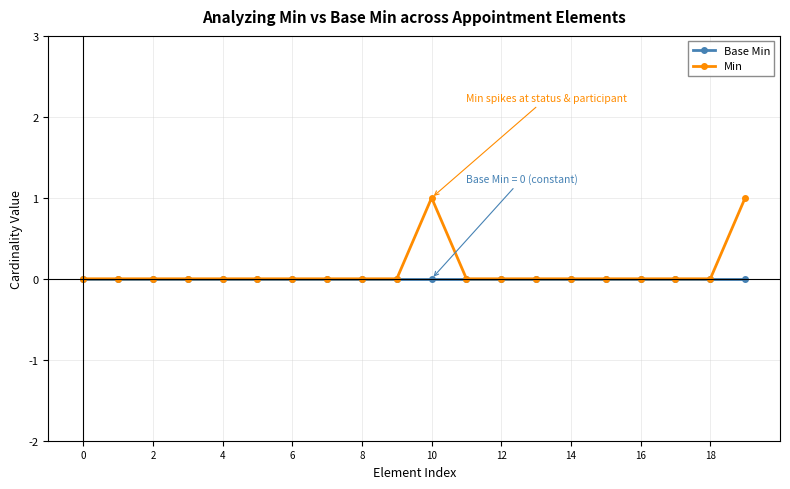

Which series has the widest spread of values?

Min